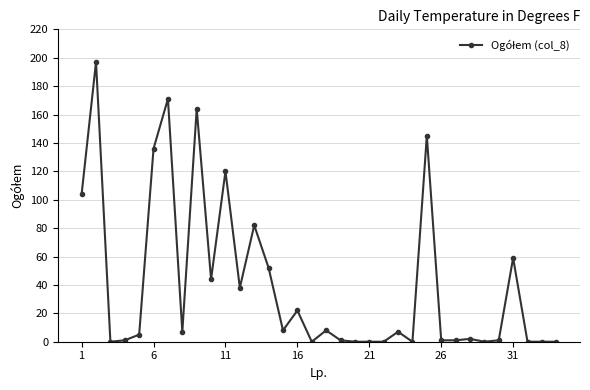

Does the chart have visible grid lines?

Yes